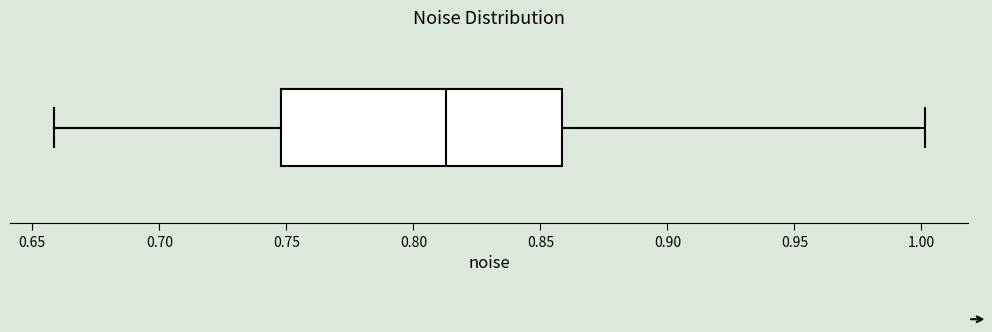

Transcribe this box plot: give where the median line is, the range the box spans, and where the two whiskers end, as read against the x-axis. The values are not printed on the chart, so give them approximately, as read against the axis.

median 0.815, box 0.750 to 0.860, whiskers 0.660 to 1.000